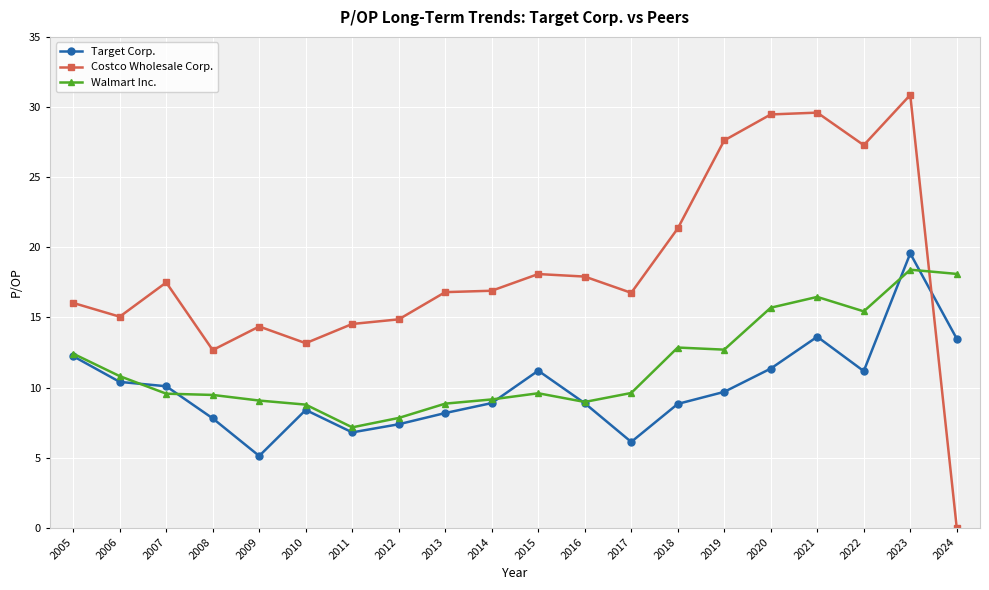

How many lines are shown in the chart?

3